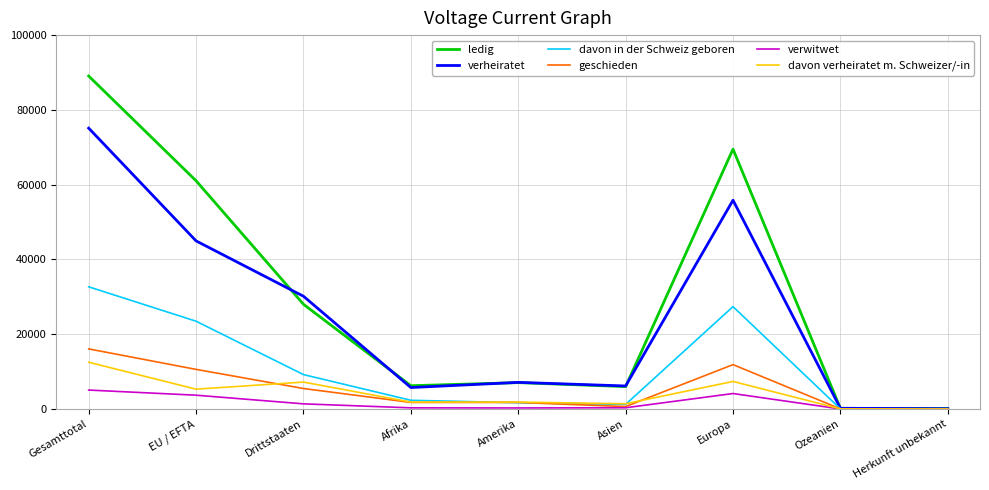

At which category is the sum across all series the highest?

Gesamttotal